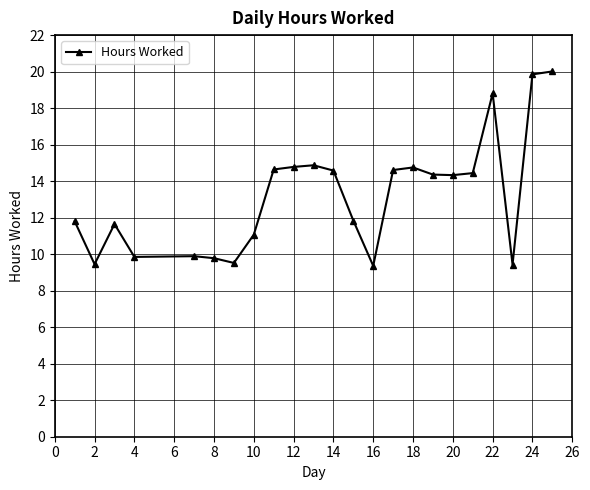

What is the maximum value shown in the chart?

20.0